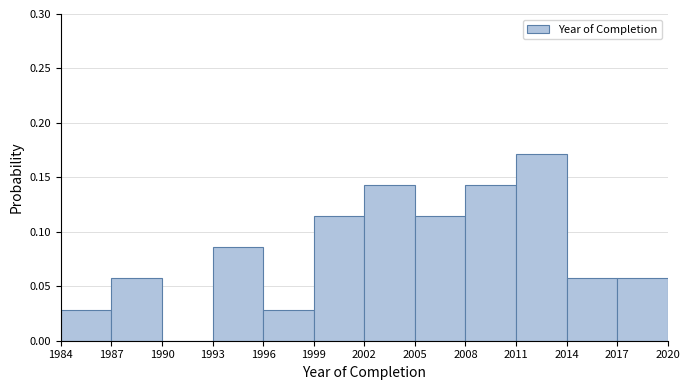

How tall is the bar that spans 2002 to 2005 on the x-axis? The values are not printed on the chart, so give them approximately, as read against the axis.

0.145